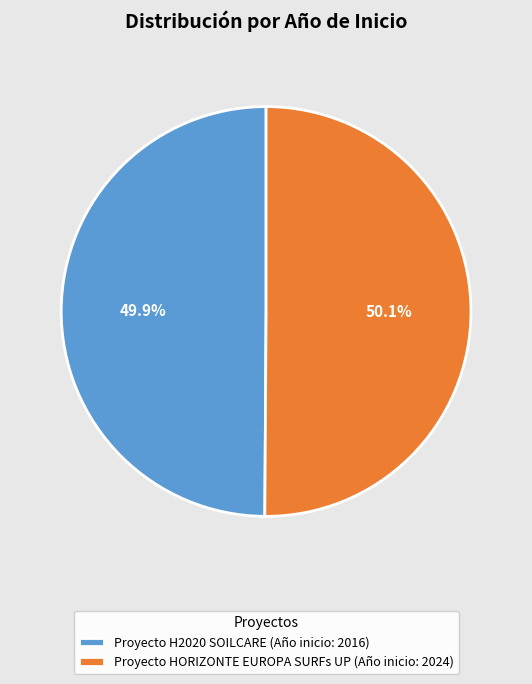

What percentage is the Proyecto H2020 SOILCARE slice, to the nearest percent?

50%